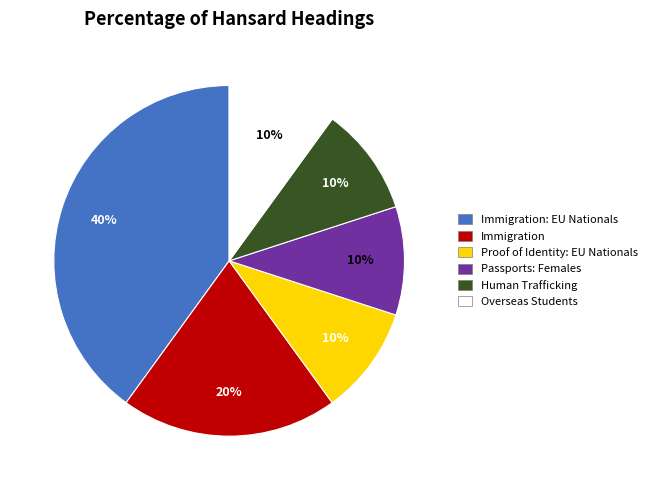

Combined, do Passports: Females and Immigration account for over 50%?

No